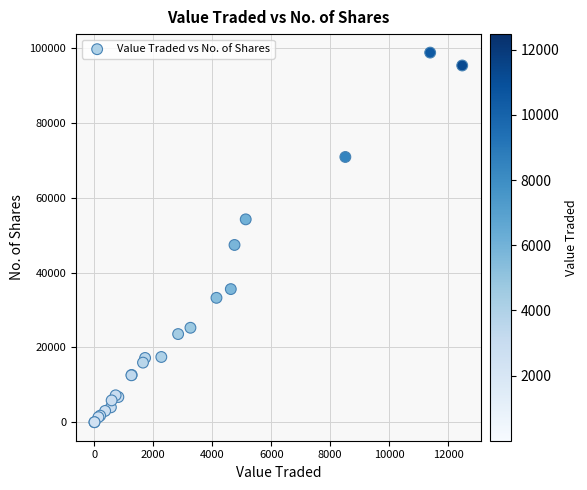

What Y value in the scatter plot is closest to 49418?

47400